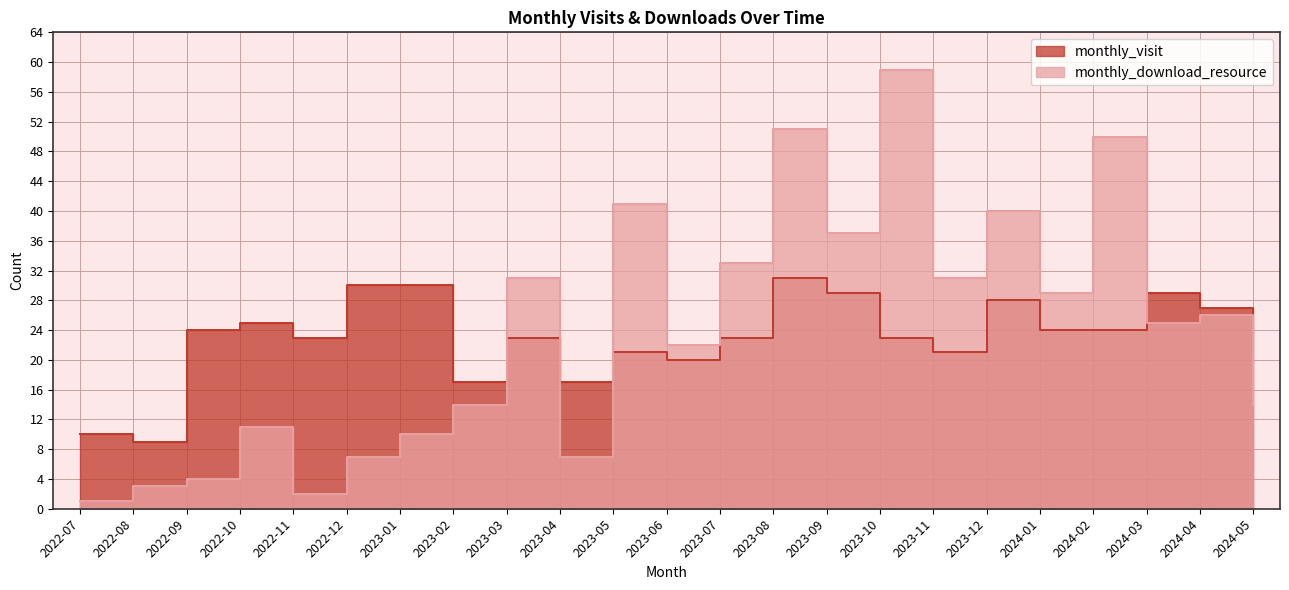

Does the chart have visible grid lines?

Yes